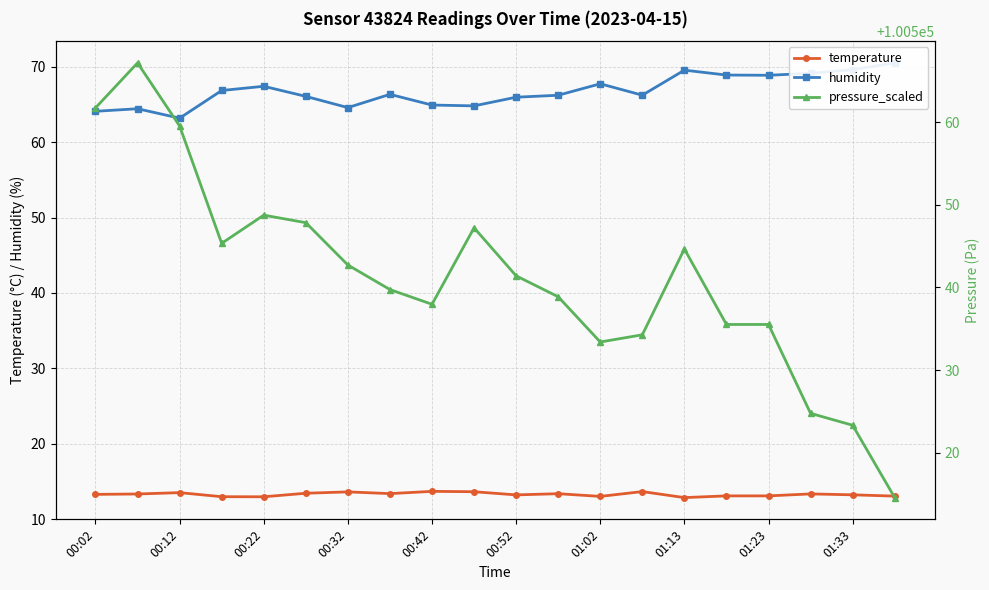

At how many categories does at least one series exceed 93865?

20